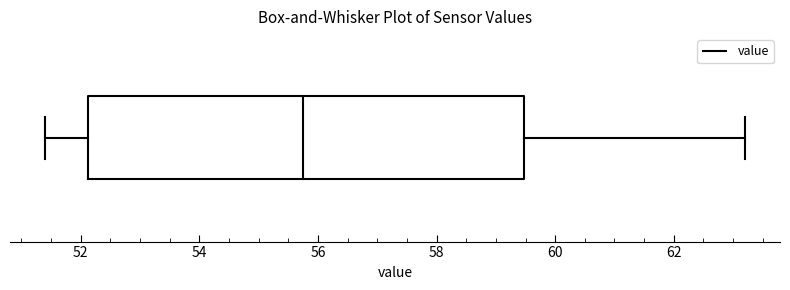

Transcribe this box plot: give where the median line is, the range the box spans, and where the two whiskers end, as read against the x-axis. The values are not printed on the chart, so give them approximately, as read against the axis.

median 55.8, box 52.2 to 59.4, whiskers 51.4 to 63.2